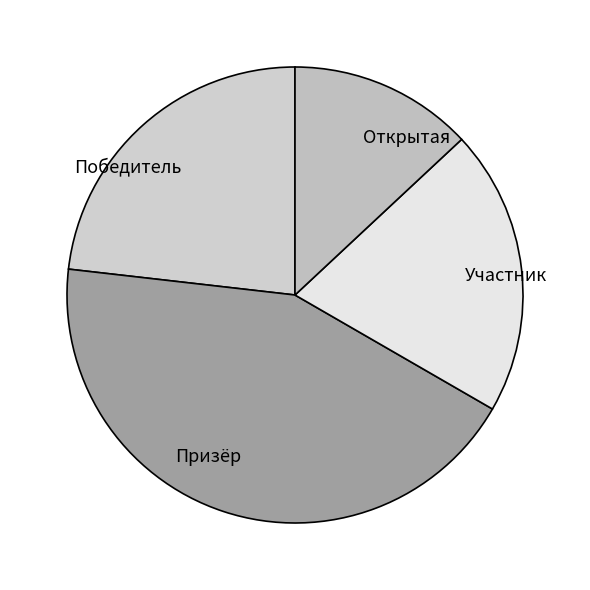

Rank the categories by value from lowest to highest.

Открытая, Участник, Победитель, Призёр